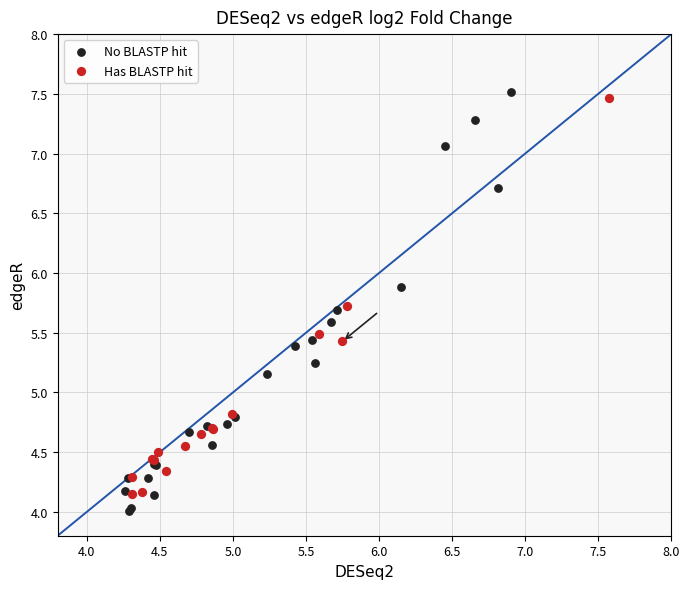

Which series has the widest spread of Y values?

No BLASTP hit